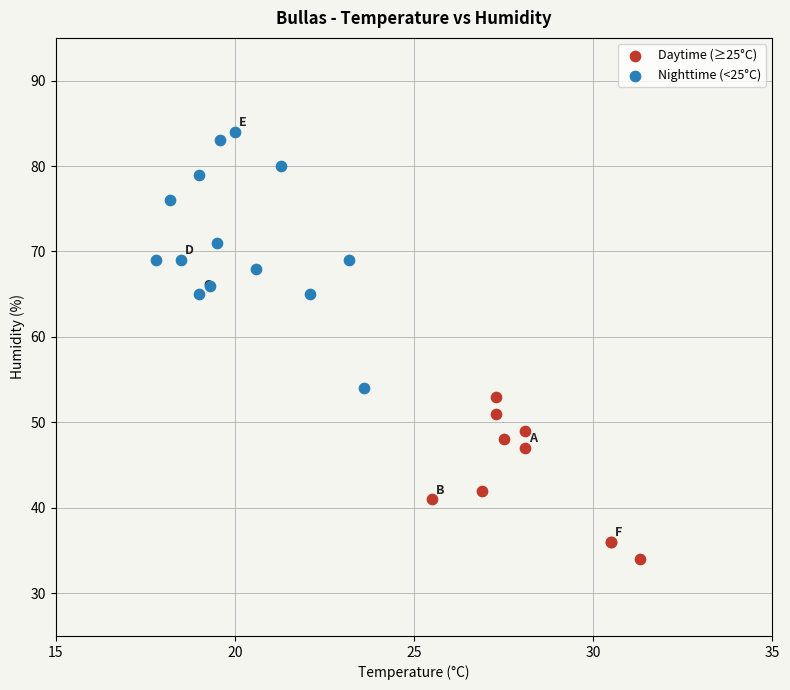

Which series contains the highest Y value?

Nighttime (<25°C)